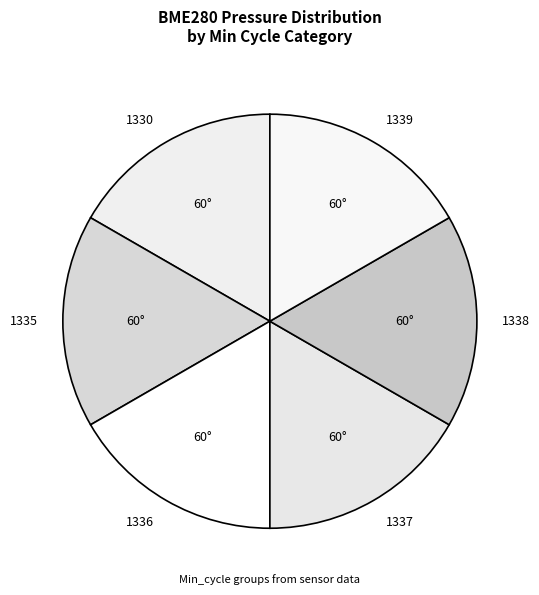

Does 1339 account for over 50% of the chart?

No